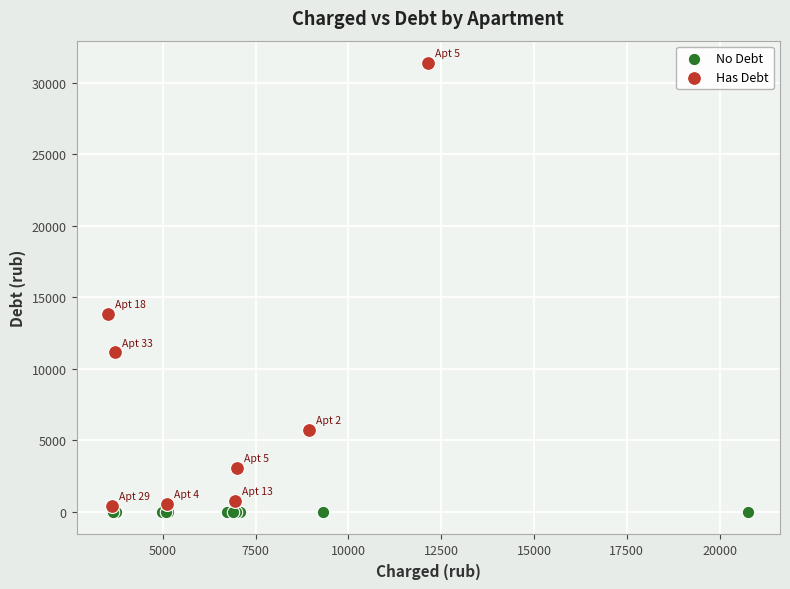

Which series contains the highest Y value?

Has Debt